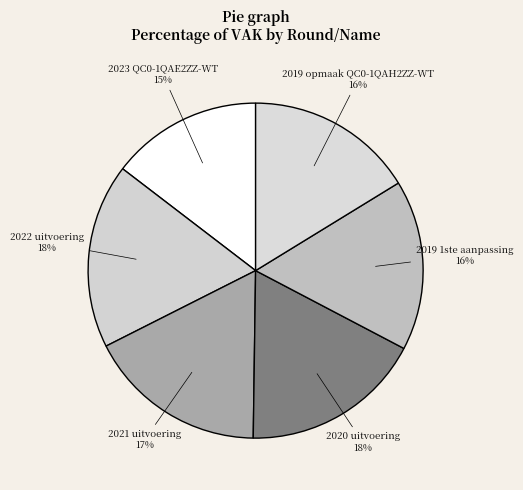

Which slice is the smallest?

2023 QC0-1QAE2ZZ-WT